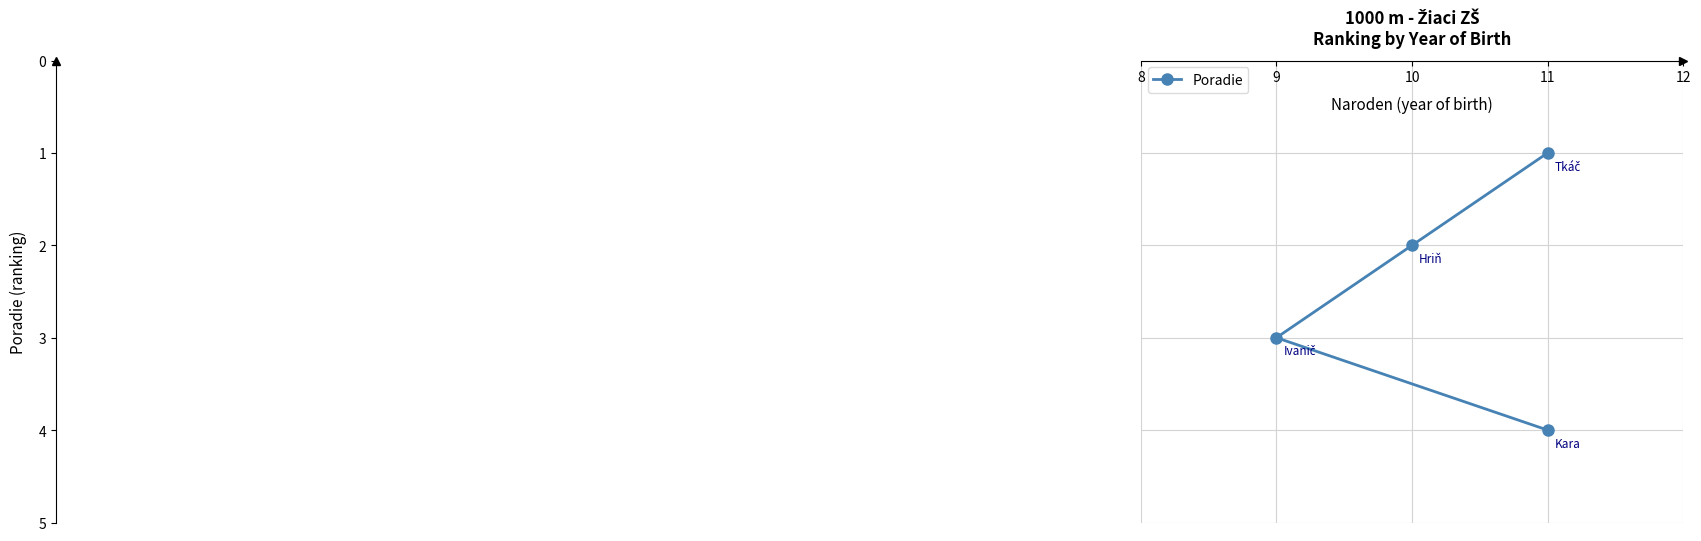

How many values are below 3?

2